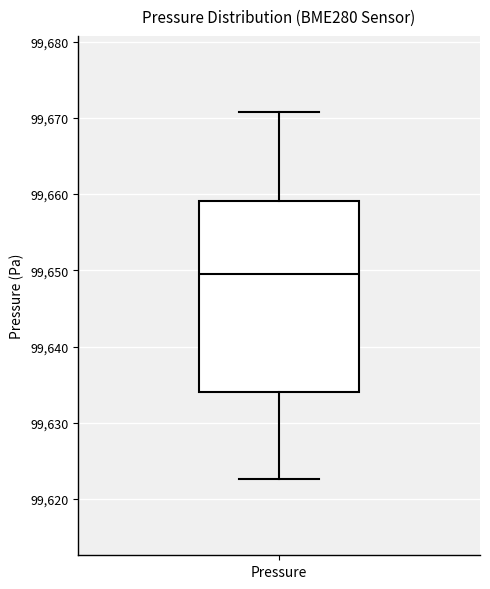

Transcribe this box plot: give where the median line is, the range the box spans, and where the two whiskers end, as read against the y-axis. The values are not printed on the chart, so give them approximately, as read against the axis.

median 99650, box 99634 to 99659, whiskers 99623 to 99671